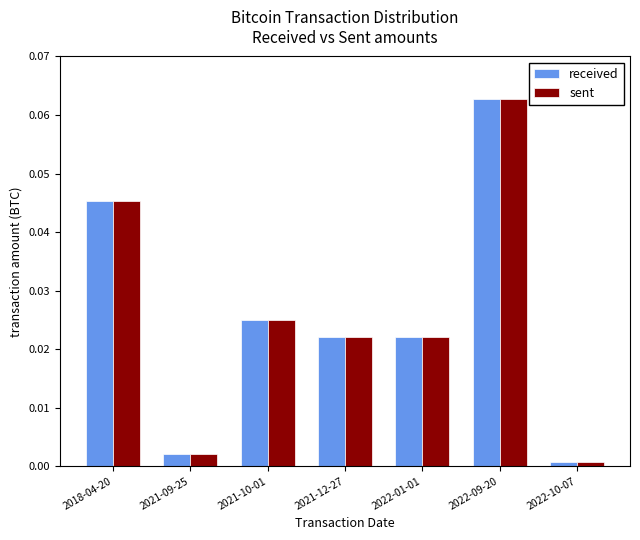

At which category is the sum across all series the highest?

2022-09-20